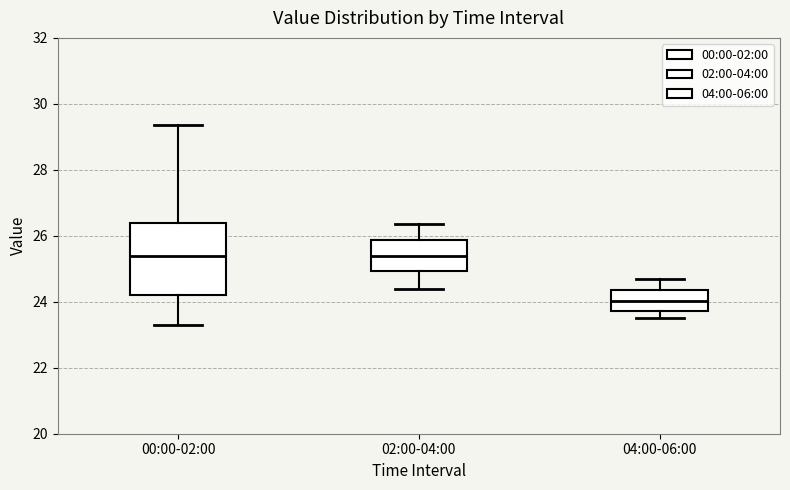

Where is the upper edge of the box for 00:00-02:00 on the y-axis? The values are not printed on the chart, so give them approximately, as read against the axis.

26.4